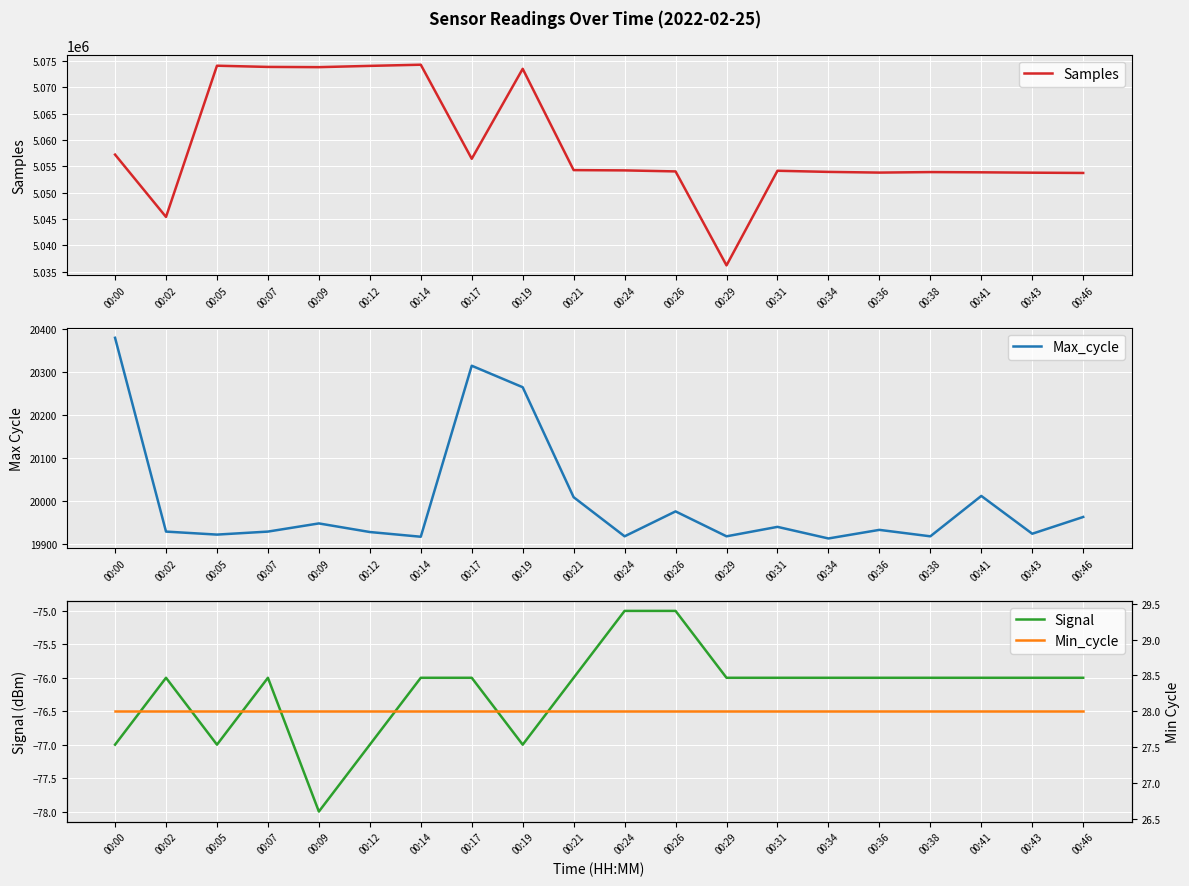

Reading left to right, what are all the values shown in this chart?

Samples: 00:00=5057230	00:02=5045398	00:05=5074105	00:07=5073877	00:09=5073832	00:12=5074074	00:14=5074295	00:17=5056438	00:19=5073516	00:21=5054287	00:24=5054234	00:26=5054040	00:29=5036203	00:31=5054164	00:34=5053949	00:36=5053816	00:38=5053913	00:41=5053869	00:43=5053800	00:46=5053747
Max_cycle: 00:00=20379	00:02=19928	00:05=19921	00:07=19928	00:09=19947	00:12=19927	00:14=19916	00:17=20314	00:19=20264	00:21=20008	00:24=19917	00:26=19975	00:29=19917	00:31=19939	00:34=19912	00:36=19932	00:38=19917	00:41=20011	00:43=19923	00:46=19962
Signal: 00:00=-77	00:02=-76	00:05=-77	00:07=-76	00:09=-78	00:12=-77	00:14=-76	00:17=-76	00:19=-77	00:21=-76	00:24=-75	00:26=-75	00:29=-76	00:31=-76	00:34=-76	00:36=-76	00:38=-76	00:41=-76	00:43=-76	00:46=-76
Min_cycle: 00:00=28	00:02=28	00:05=28	00:07=28	00:09=28	00:12=28	00:14=28	00:17=28	00:19=28	00:21=28	00:24=28	00:26=28	00:29=28	00:31=28	00:34=28	00:36=28	00:38=28	00:41=28	00:43=28	00:46=28